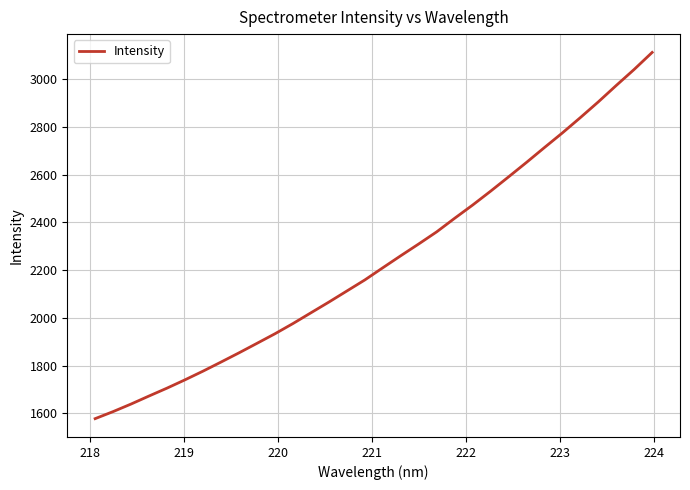

What is the greatest value displayed?

3112.4